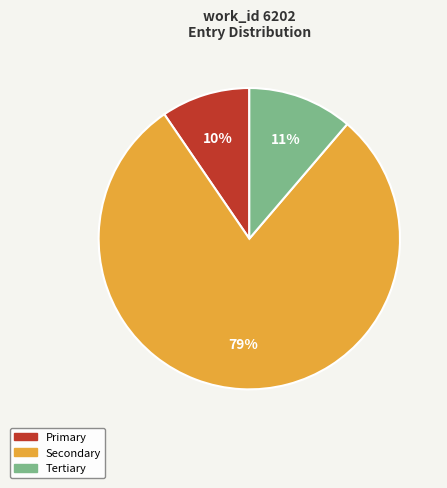

Is there a majority slice in this chart?

Yes